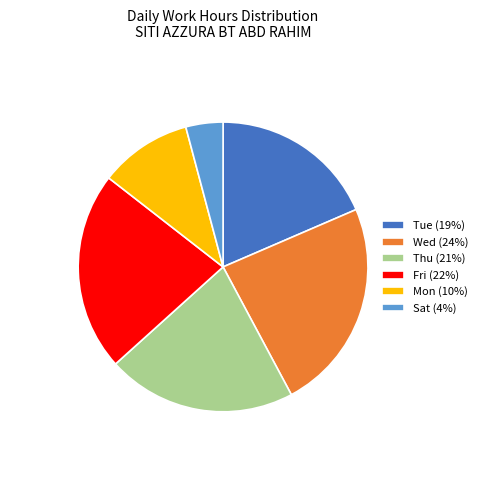

Combined, do Thu (21%) and Fri (22%) account for over 50%?

No